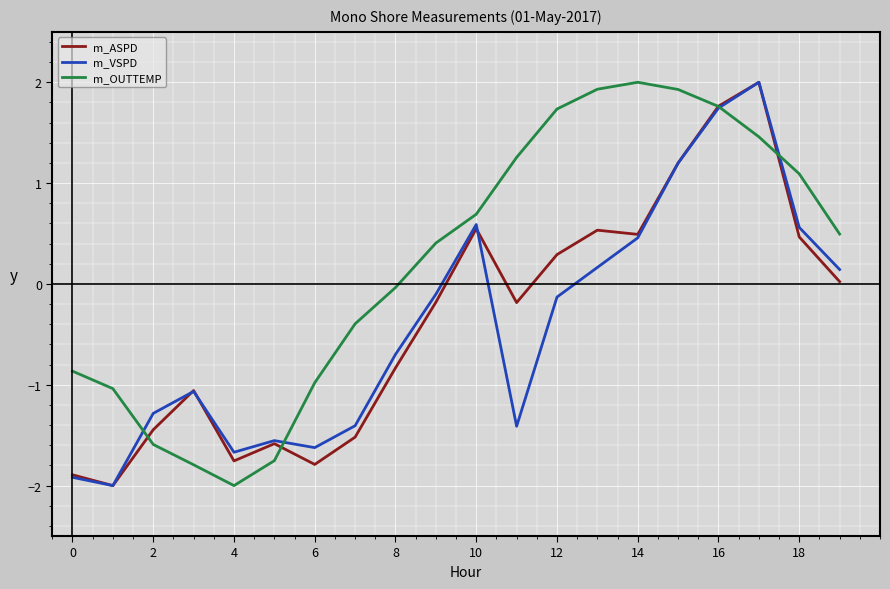

True or false: m_OUTTEMP and m_ASPD intersect in this chart.

True